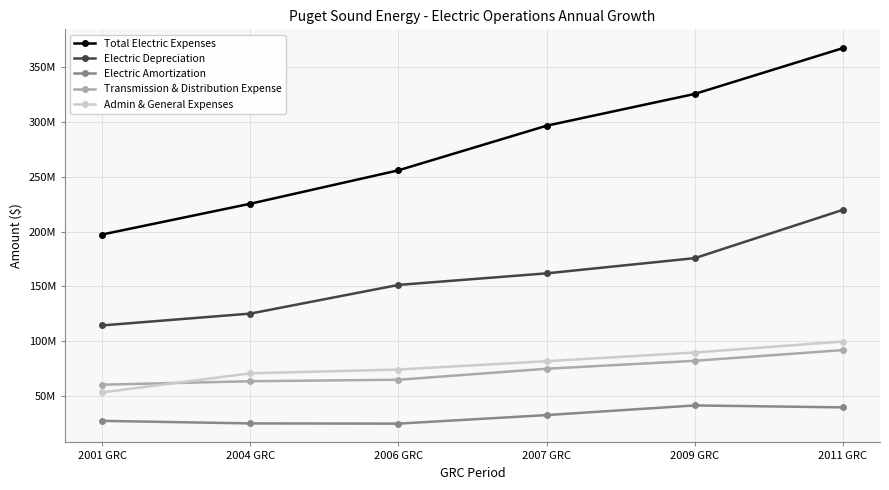

What are all the series names shown in the legend?

Total Electric Expenses, Electric Depreciation, Electric Amortization, Transmission & Distribution Expense, Admin & General Expenses